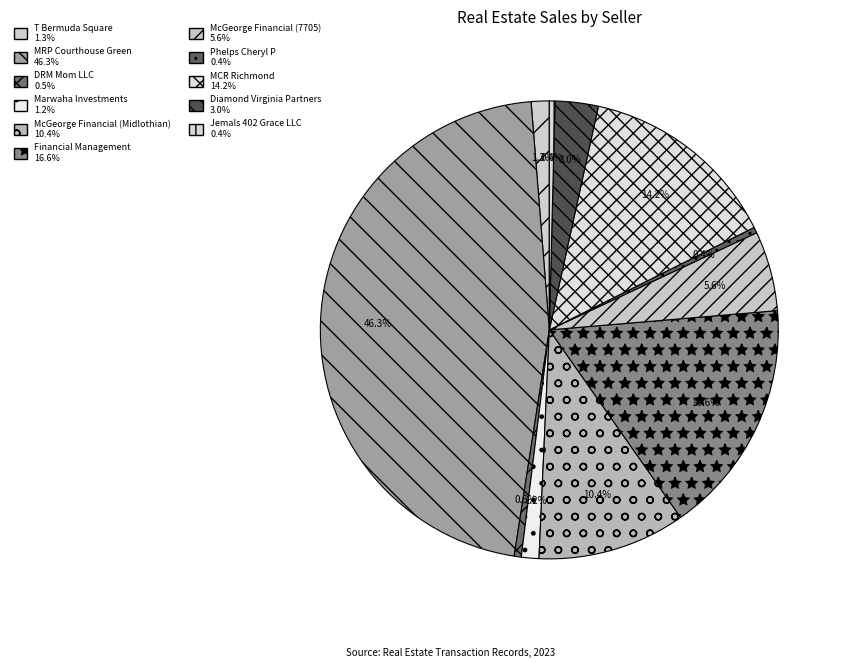

Count the number of slices in the pie.

11